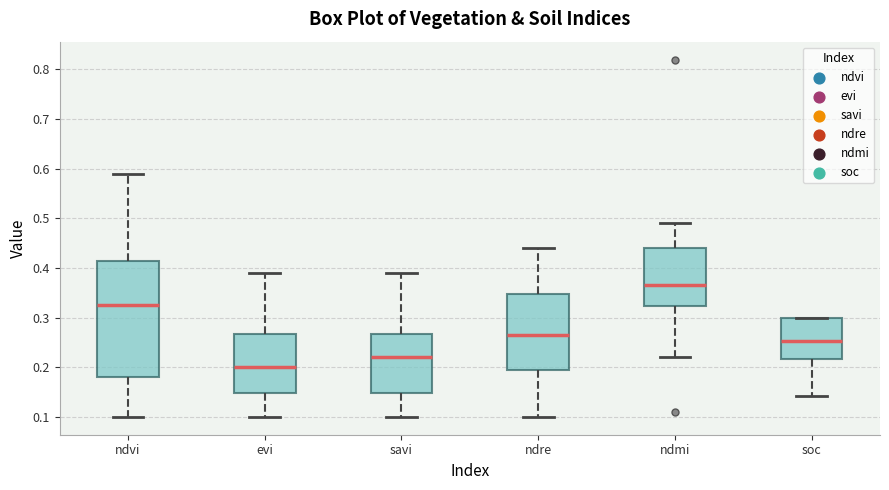

Which box's median line is the highest?

ndmi